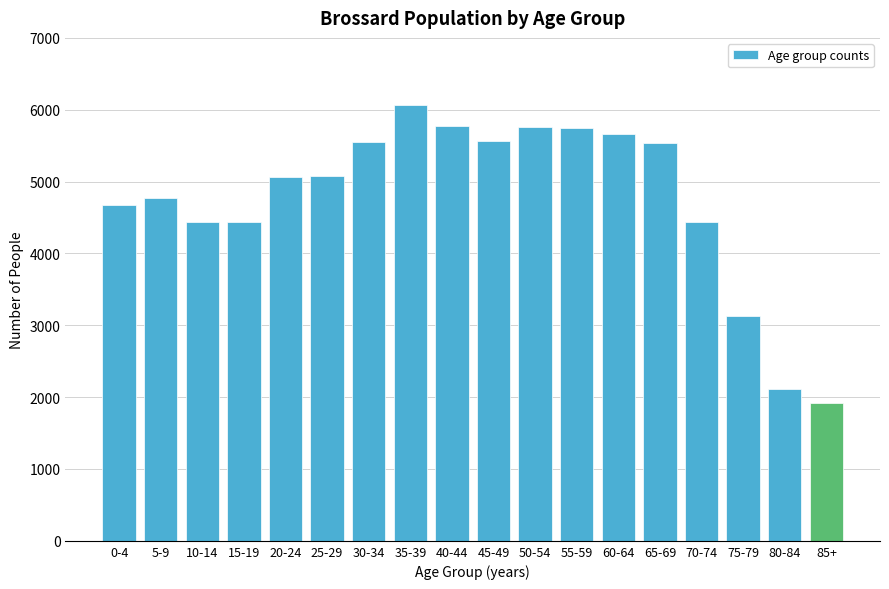

What is the average value?

4762